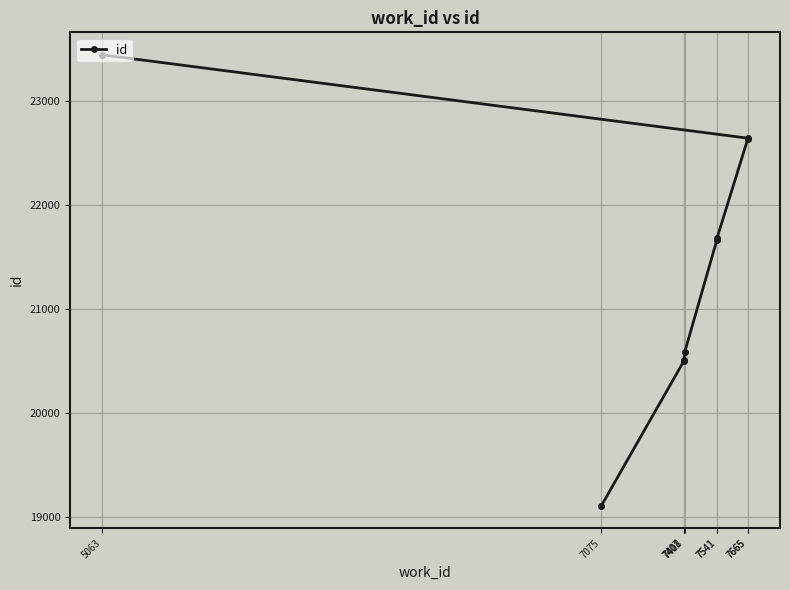

True or false: the data shows 20589 at 7411.

True